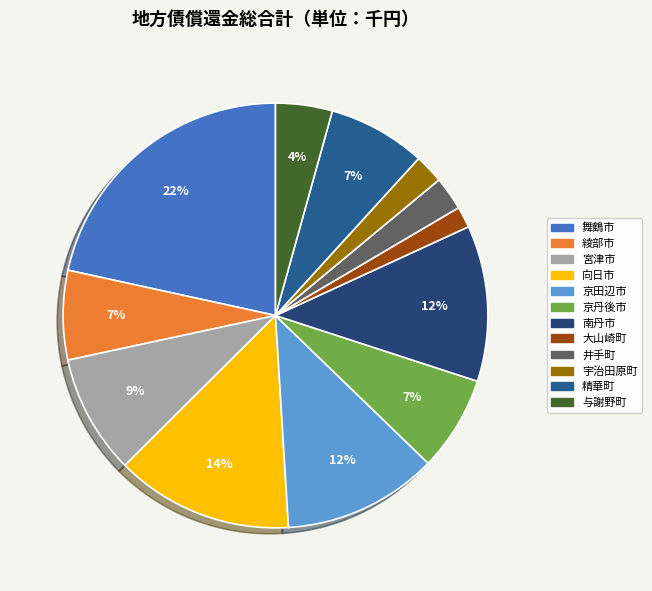

Do 精華町 and 京田辺市 together represent more than half of the pie?

No